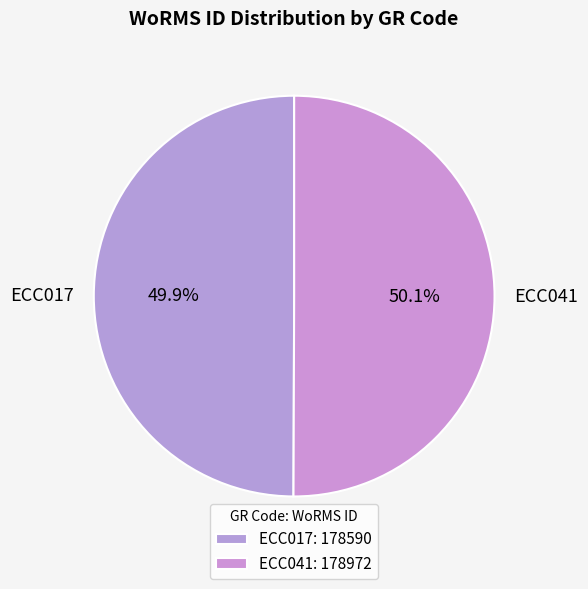

Is there any slice that represents more than half of the pie?

Yes